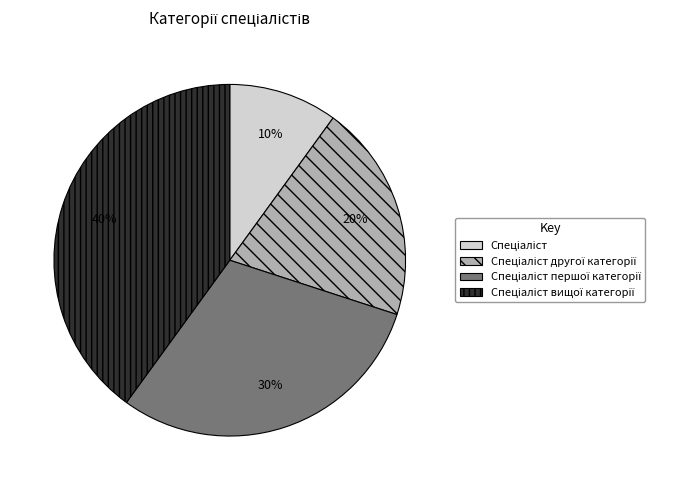

Count the number of slices in the pie.

4